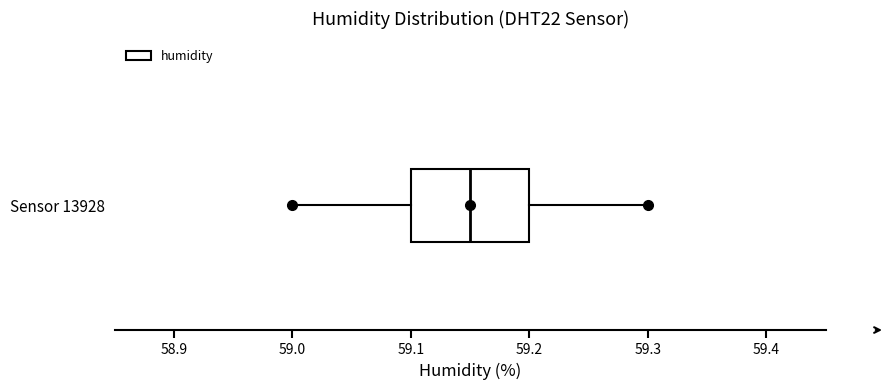

Where is the left edge of the box for Sensor 13928 on the x-axis? The values are not printed on the chart, so give them approximately, as read against the axis.

59.10